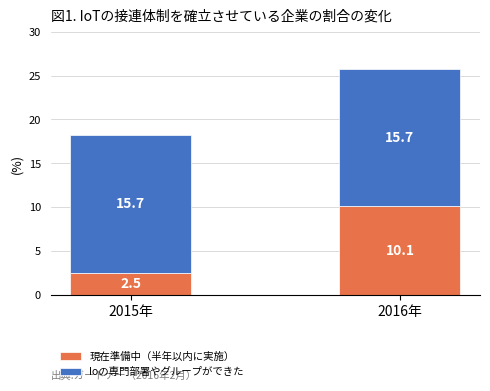

What is the approximate value of 現在準備中（半年以内に実施） at 2016年?

10.1